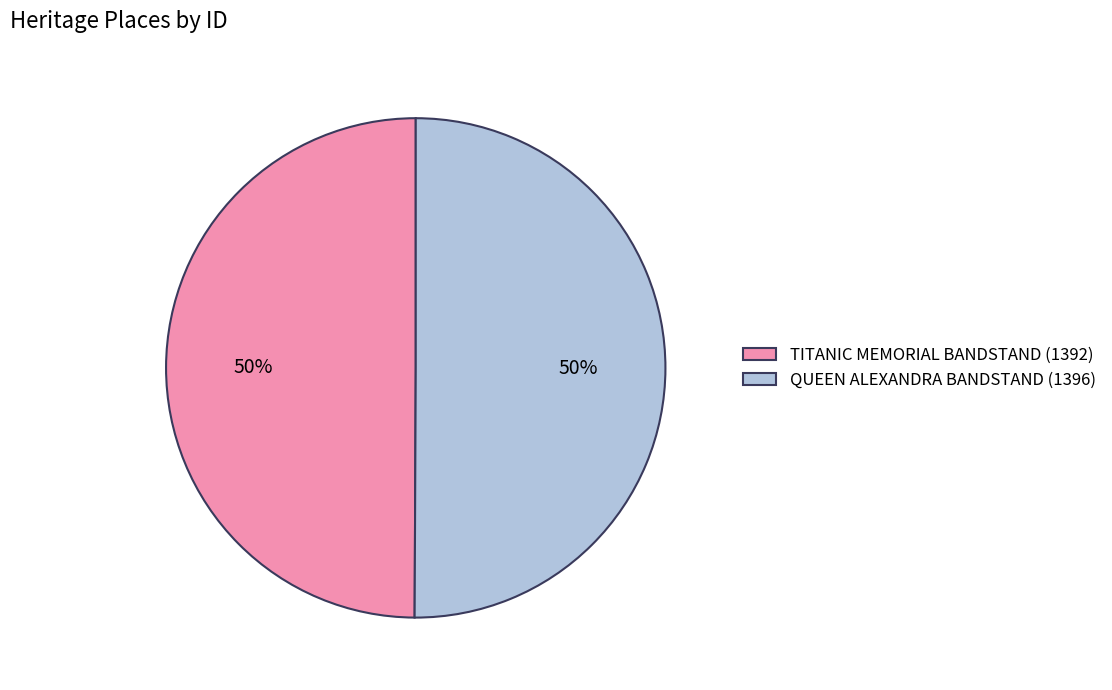

To the nearest percent, what percentage of the pie is QUEEN ALEXANDRA BANDSTAND?

50%